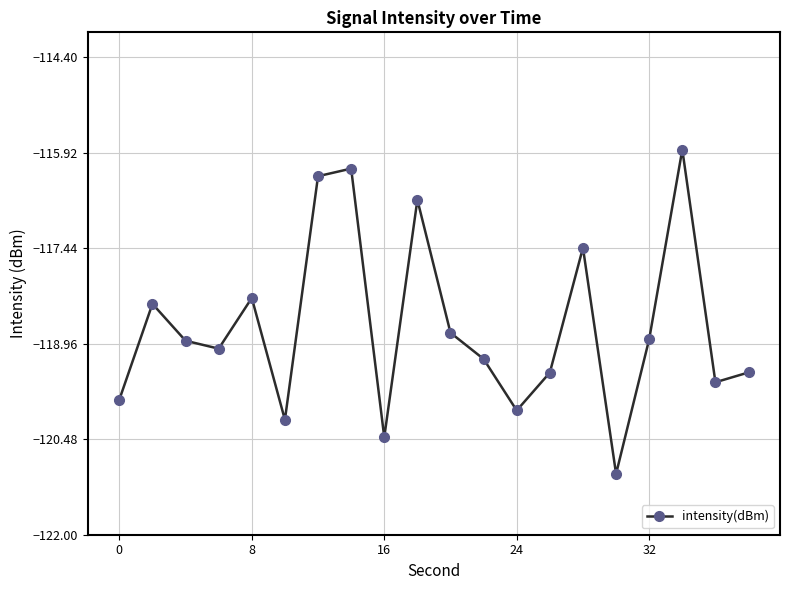

What is the smallest value displayed?

-121.0